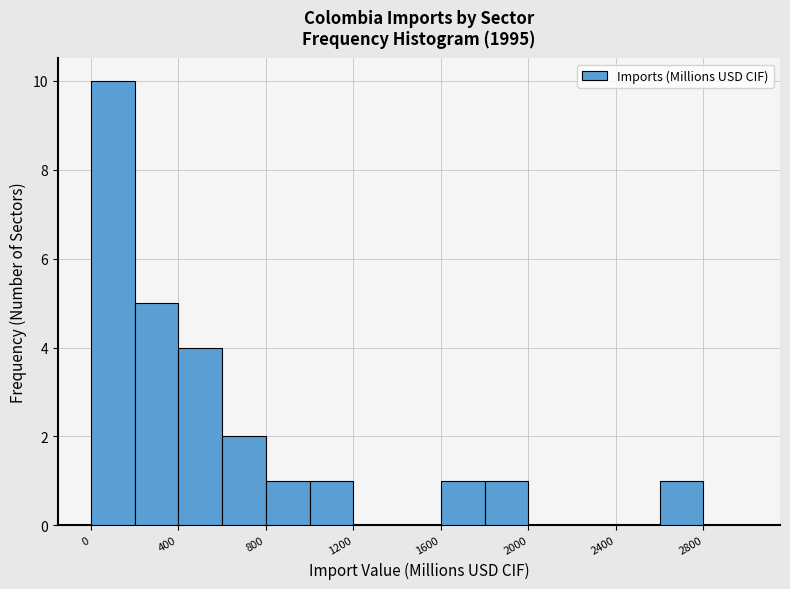

Reading left to right, list every bar in this chart as the range it spans on the x-axis followed by its height. The values are not printed on the chart, so give them approximately, as read against the axis.

0 to 200: 10
200 to 400: 5
400 to 600: 4
600 to 800: 2
800 to 1000: 1
1000 to 1200: 1
1200 to 1400: 0
1400 to 1600: 0
1600 to 1800: 1
1800 to 2000: 1
2000 to 2200: 0
2200 to 2400: 0
2400 to 2600: 0
2600 to 2800: 1
2800 to 3000: 0